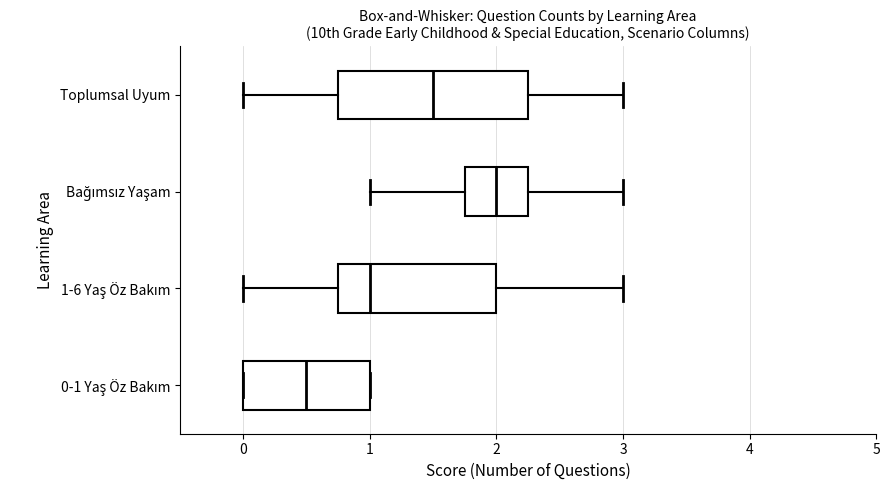

Reading bottom to top, transcribe this box plot: for each box, give where its median line is, the range the box spans, and where its two whiskers end, as read against the x-axis. The values are not printed on the chart, so give them approximately, as read against the axis.

0-1 Yaş Öz Bakım: median 0.5, box 0.0 to 1.0, whiskers 0.0 to 1.0
1-6 Yaş Öz Bakım: median 1.0, box 0.8 to 2.0, whiskers 0.0 to 3.0
Bağımsız Yaşam: median 2.0, box 1.8 to 2.3, whiskers 1.0 to 3.0
Toplumsal Uyum: median 1.5, box 0.8 to 2.3, whiskers 0.0 to 3.0